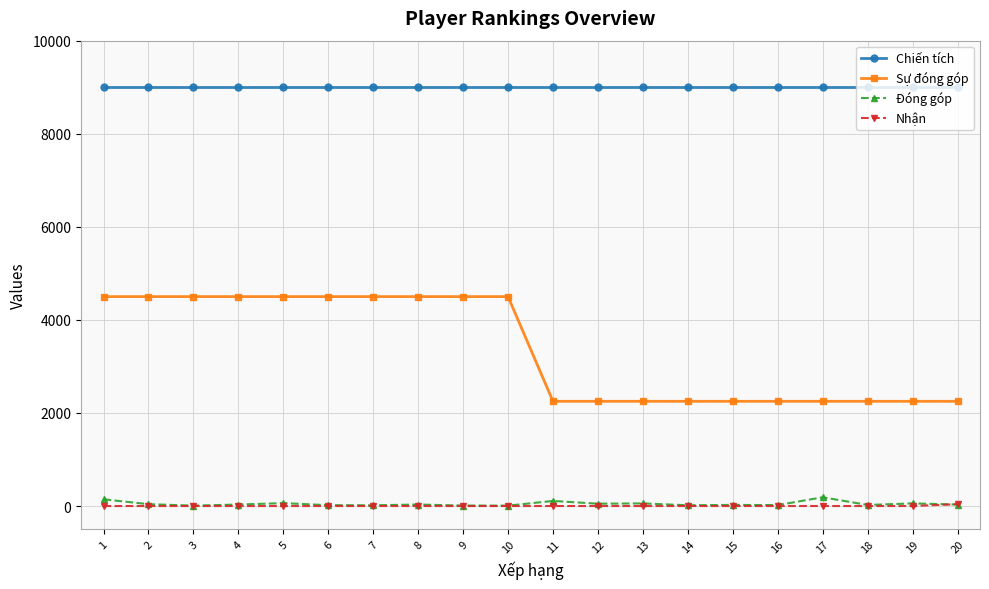

True or false: Đóng góp has more than 1 points higher than both neighbors.

True